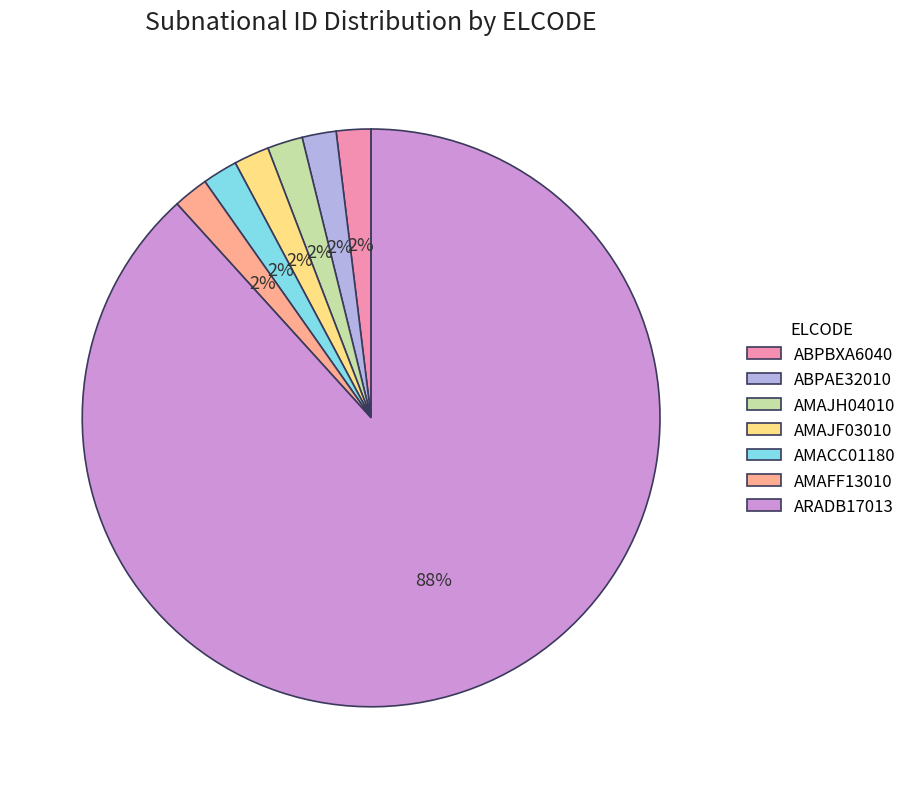

Is ABPBXA6040 the majority of the pie?

No